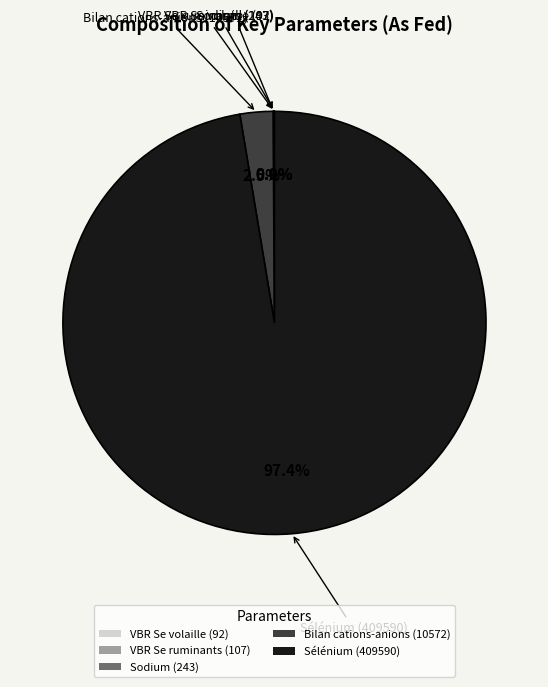

What portion of the pie excludes Sélénium (409590)?

2.6%